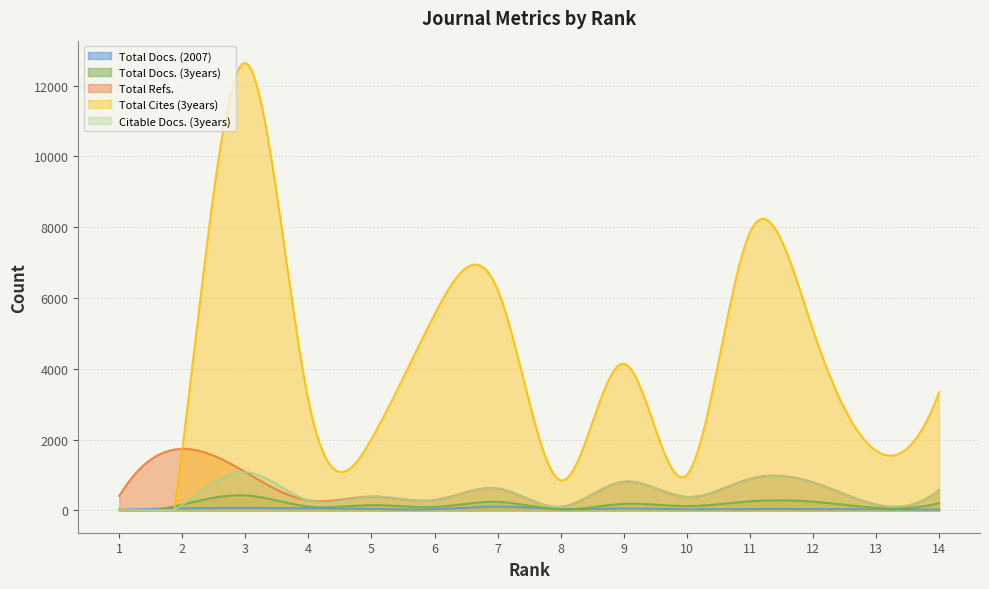

Which series has the largest range (max minus min)?

Total Cites (3years)